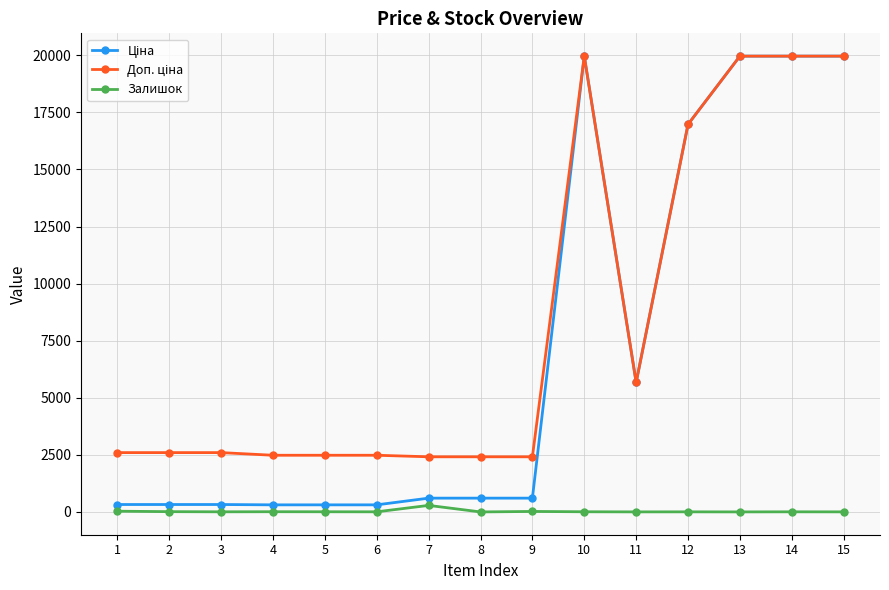

How many lines are shown in the chart?

3